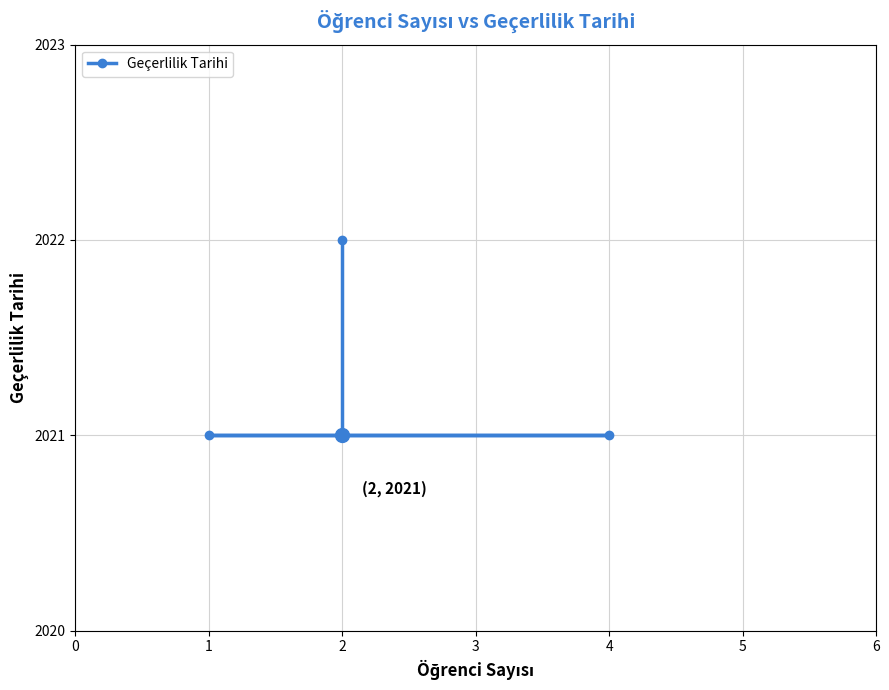

What is the value of the 2nd point from the left?

2021